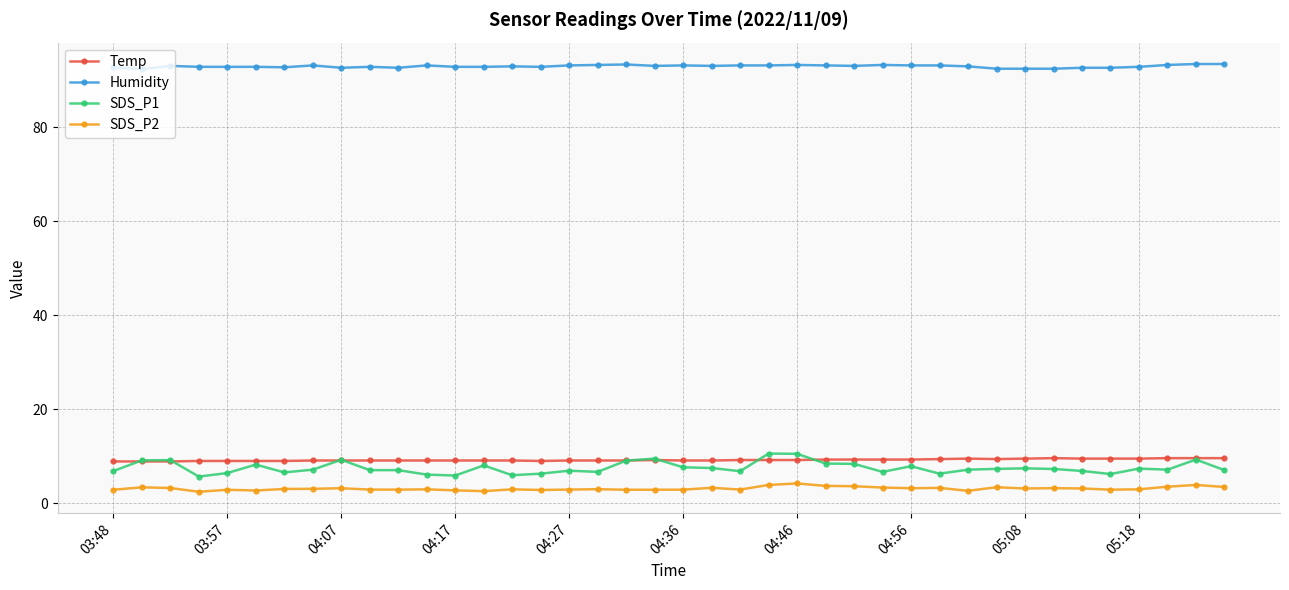

Which series has the widest spread of values?

SDS_P1